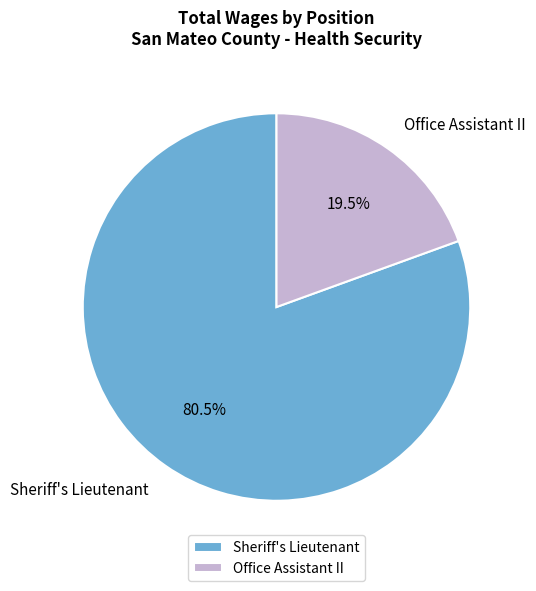

Count the number of slices in the pie.

2